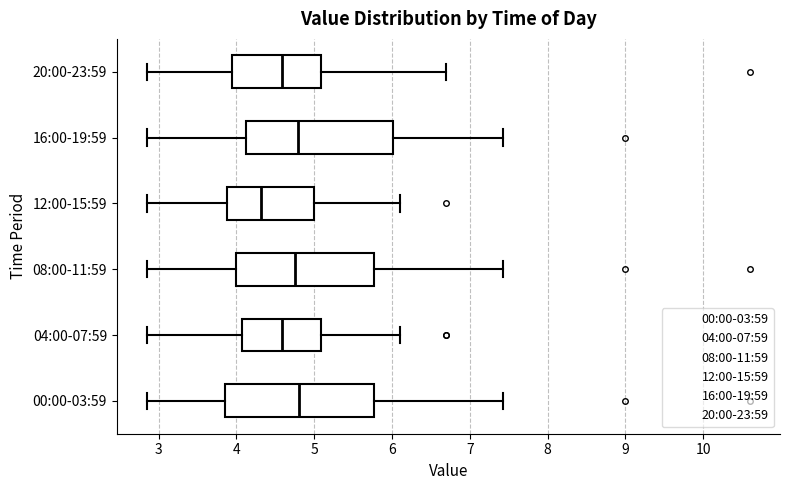

Where is the right edge of the box for 16:00-19:59 on the x-axis? The values are not printed on the chart, so give them approximately, as read against the axis.

6.0